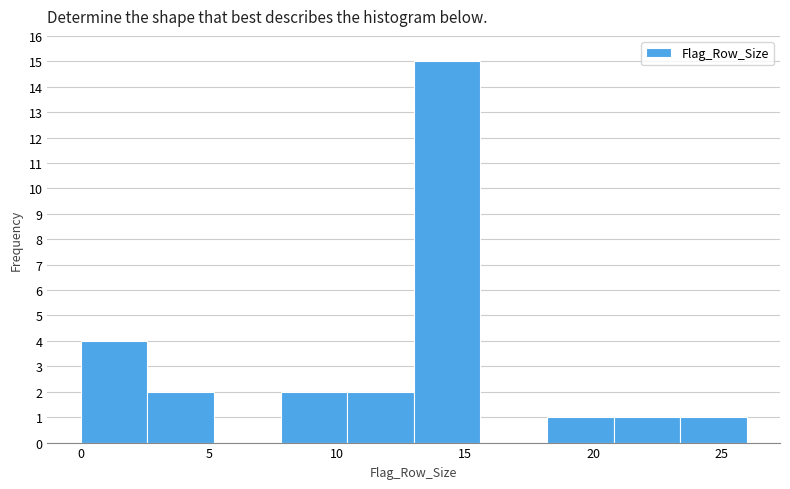

How tall is the bar that spans 23.4 to 26.0 on the x-axis? Neither the bar edges nor the heights are printed on the chart, so give them approximately, as read against the axes.

1